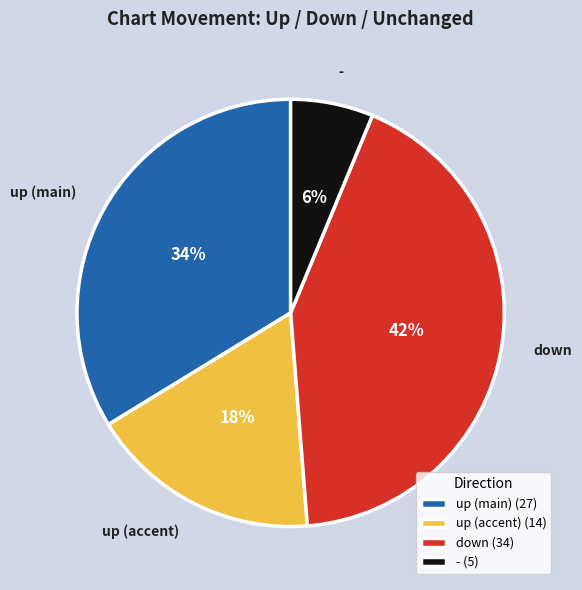

Between down and -, which is larger?

down